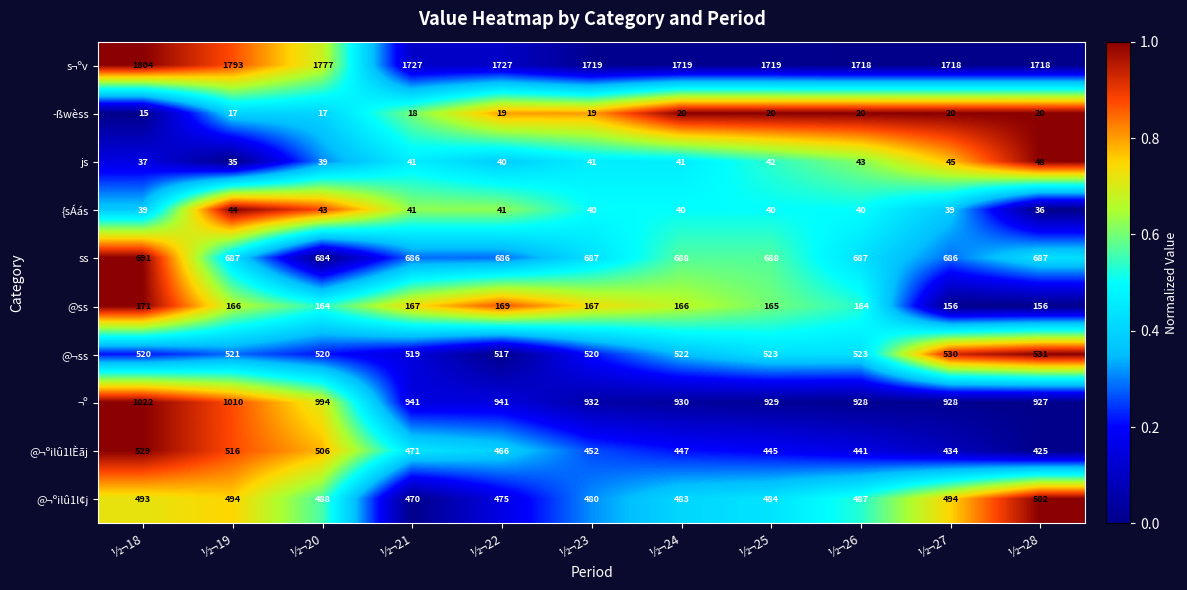

What is the sum of the s¬ºv values at ½¬26 and ½¬22?

3445